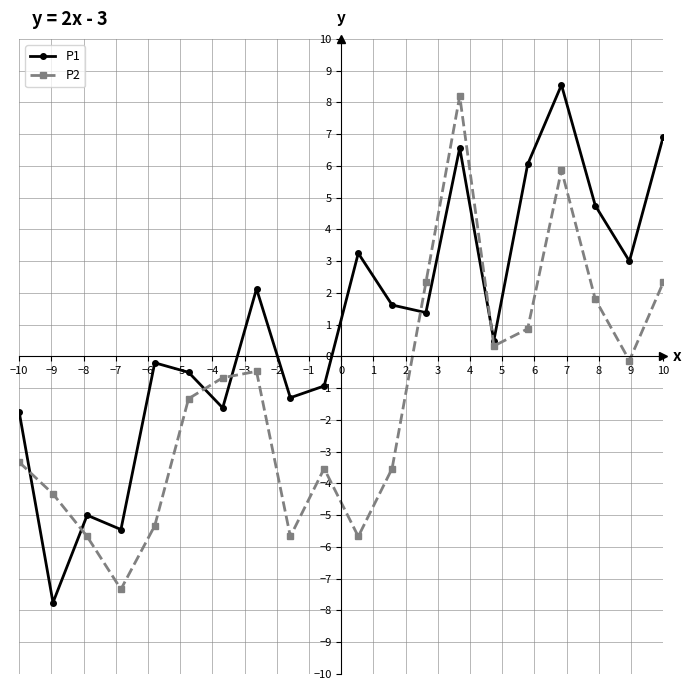

What is the value of the P1 point at the 14th from the left?

6.6